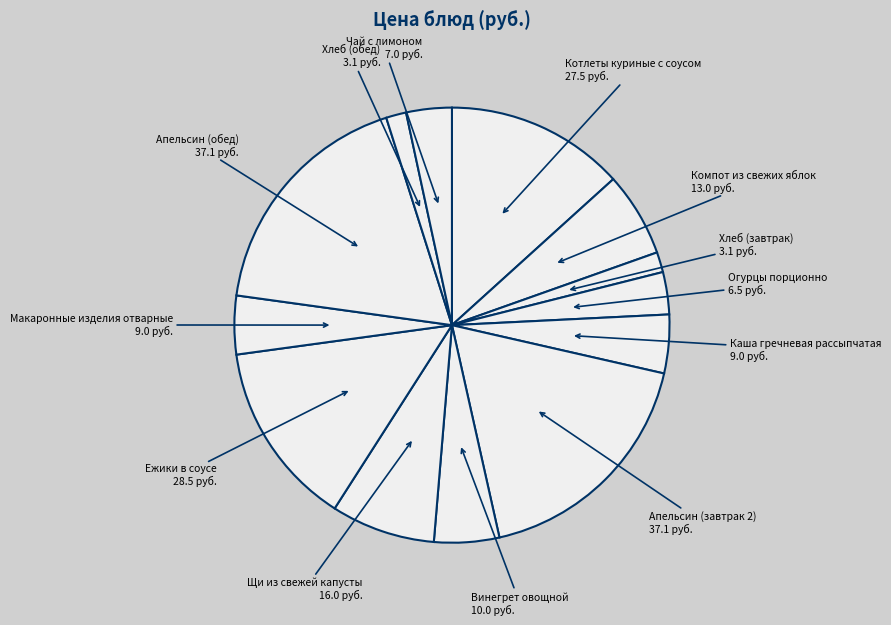

How many segments does this pie chart have?

13